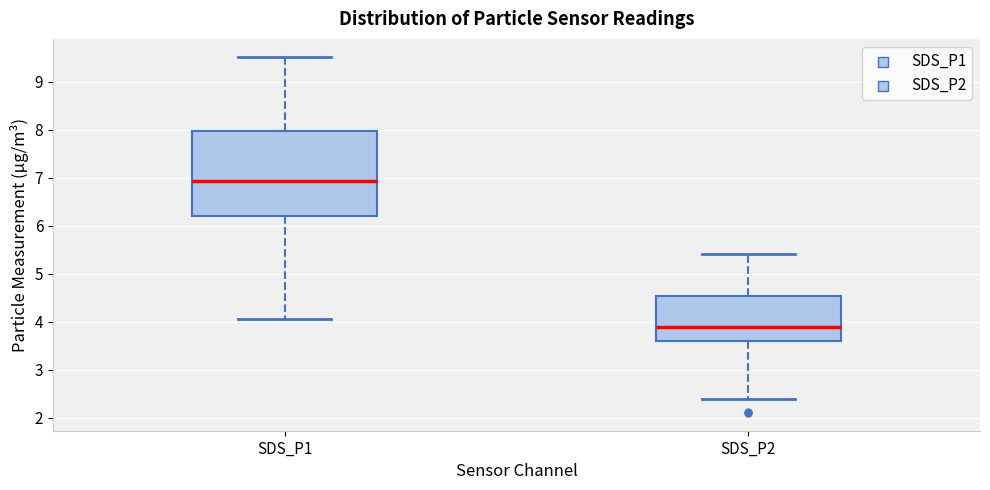

Reading left to right, transcribe this box plot: for each box, give where its median line is, the range the box spans, and where its two whiskers end, as read against the y-axis. The values are not printed on the chart, so give them approximately, as read against the axis.

SDS_P1: median 6.9, box 6.2 to 8.0, whiskers 4.1 to 9.5
SDS_P2: median 3.9, box 3.6 to 4.5, whiskers 2.4 to 5.4